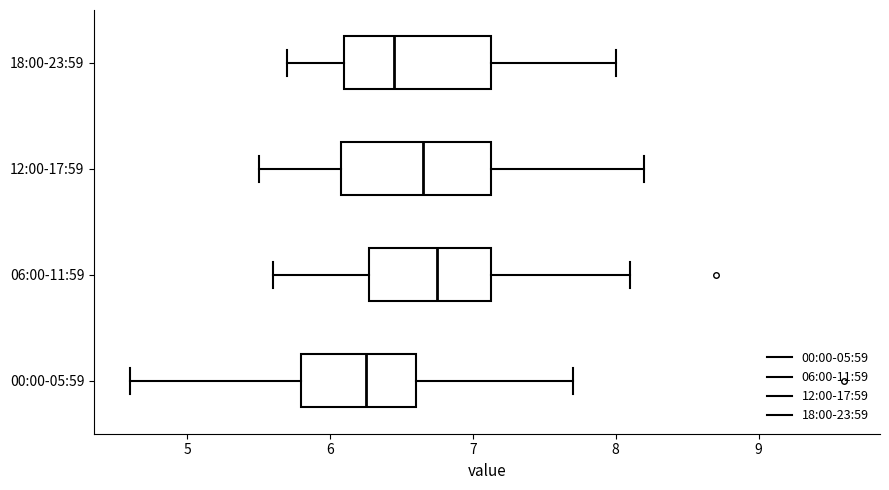

Where does the left whisker of the box for 12:00-17:59 end on the x-axis? The values are not printed on the chart, so give them approximately, as read against the axis.

5.5